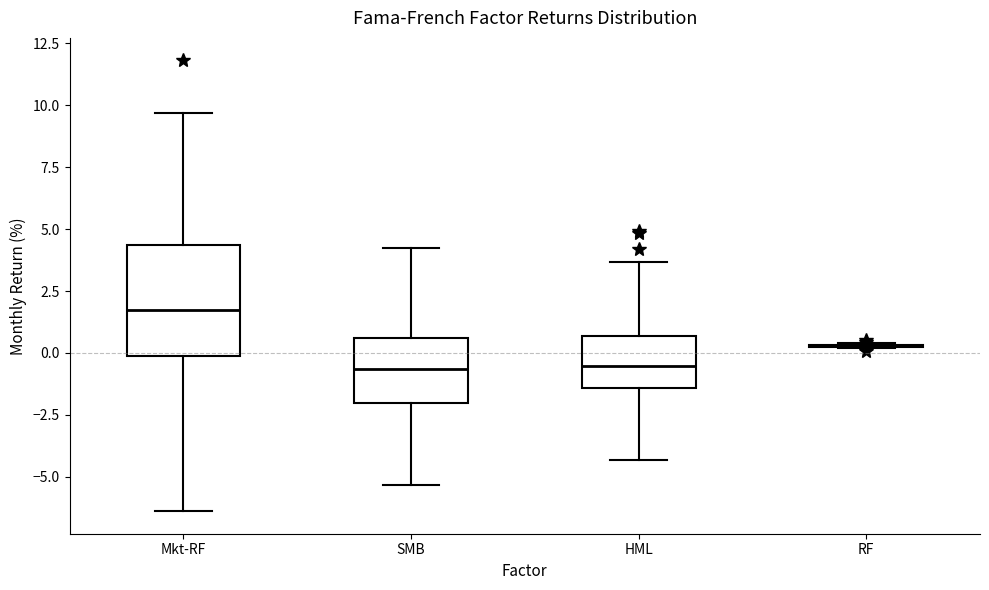

Reading left to right, transcribe this box plot: for each box, give where its median line is, the range the box spans, and where its two whiskers end, as read against the y-axis. The values are not printed on the chart, so give them approximately, as read against the axis.

Mkt-RF: median 1.5, box 0.0 to 4.5, whiskers -6.5 to 9.5
SMB: median -0.5, box -2.0 to 0.5, whiskers -5.5 to 4.5
HML: median -0.5, box -1.5 to 0.5, whiskers -4.5 to 3.5
RF: box collapsed to a line at 0.5, whiskers 0.0 to 0.5